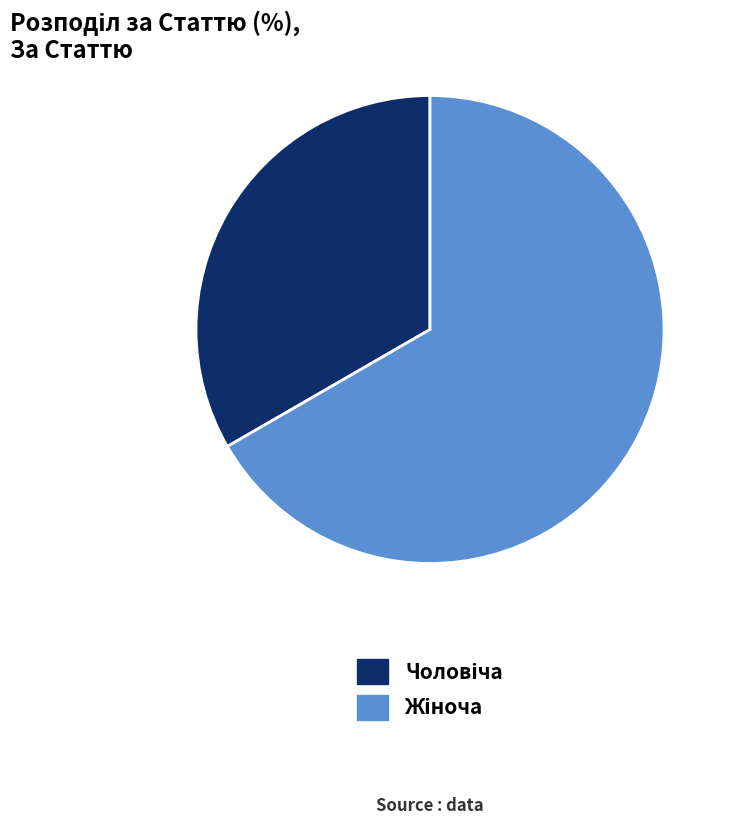

Is there any slice that represents more than half of the pie?

Yes